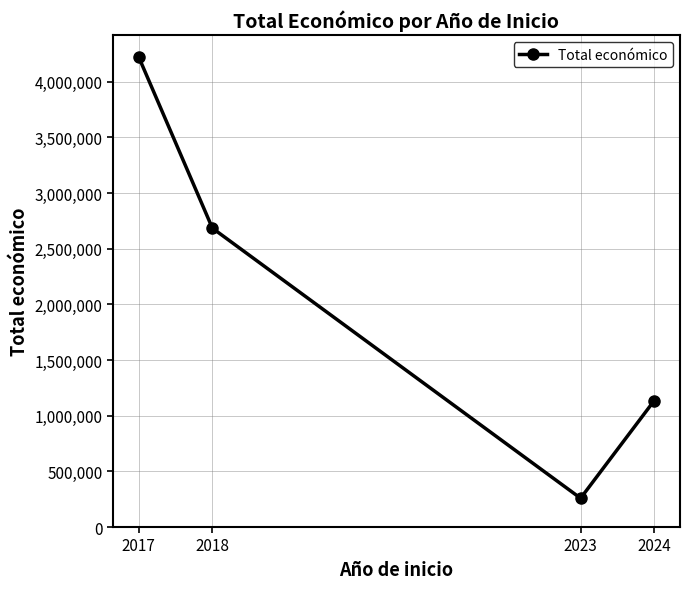

At which label is the value closest to 2240564?

2018